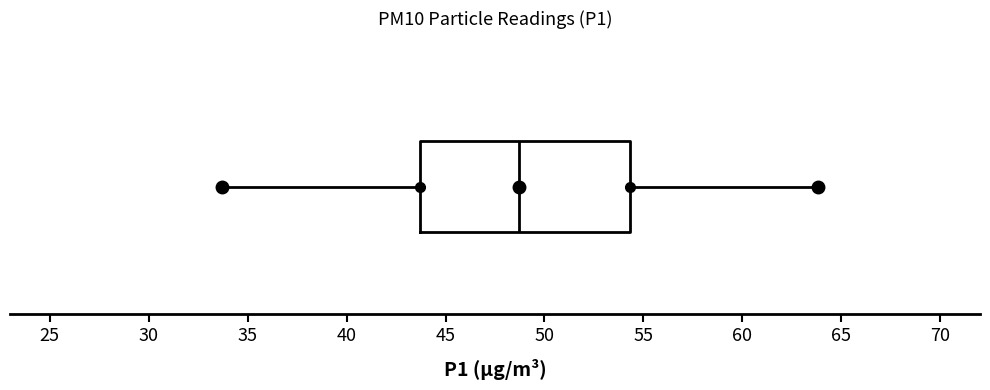

Transcribe this box plot: give where the median line is, the range the box spans, and where the two whiskers end, as read against the x-axis. The values are not printed on the chart, so give them approximately, as read against the axis.

median 48.5, box 43.5 to 54.5, whiskers 33.5 to 64.0